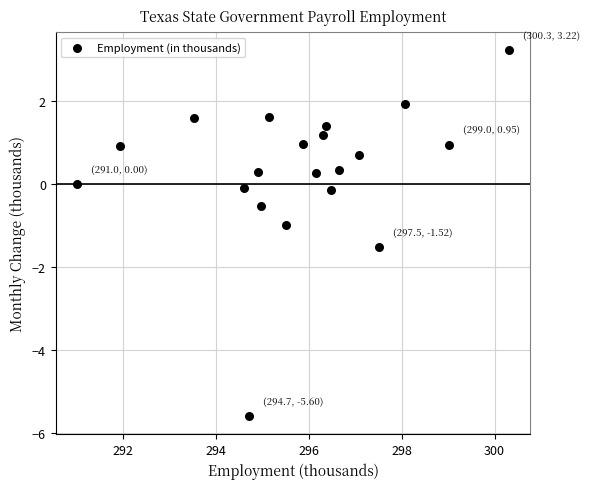

What is the range of Y values (max minus min)?

8.8